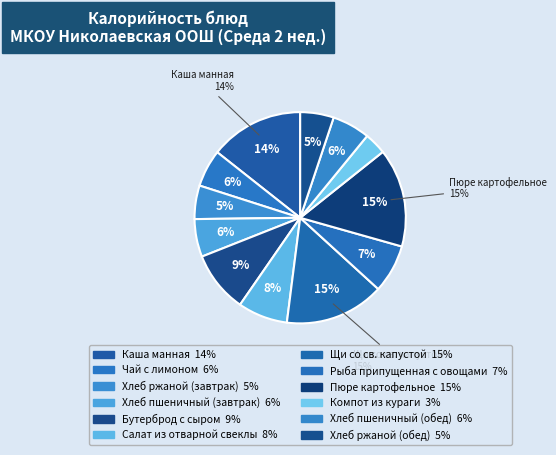

Is there a majority slice in this chart?

No